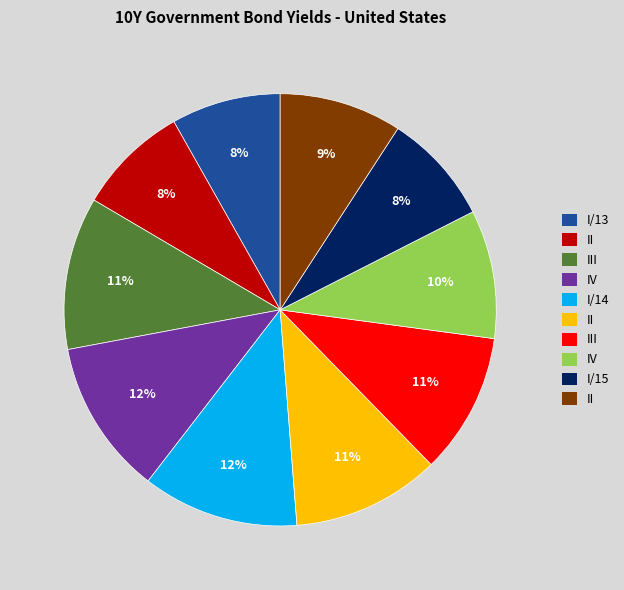

Does any single category account for the majority?

No